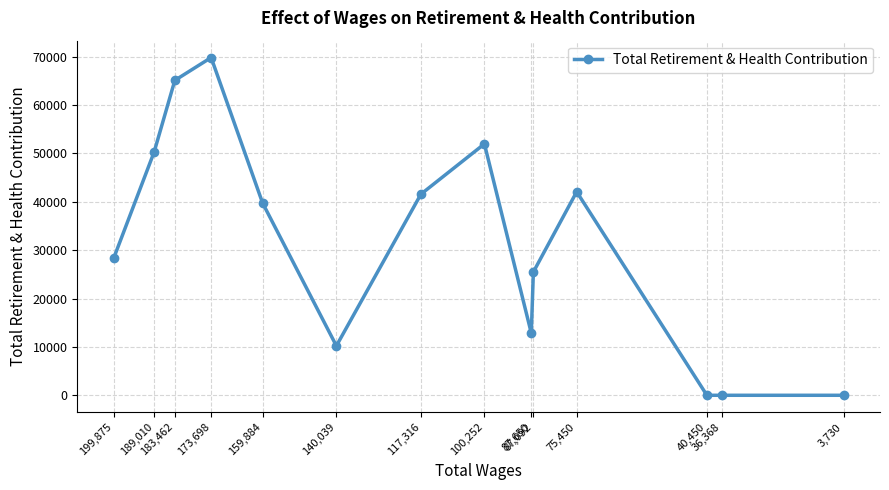

Rank the categories by value from lowest to highest.

40,450, 36,368, 3,730, 140,039, 87,650, 87,092, 199,875, 159,884, 117,316, 75,450, 189,010, 100,252, 183,462, 173,698